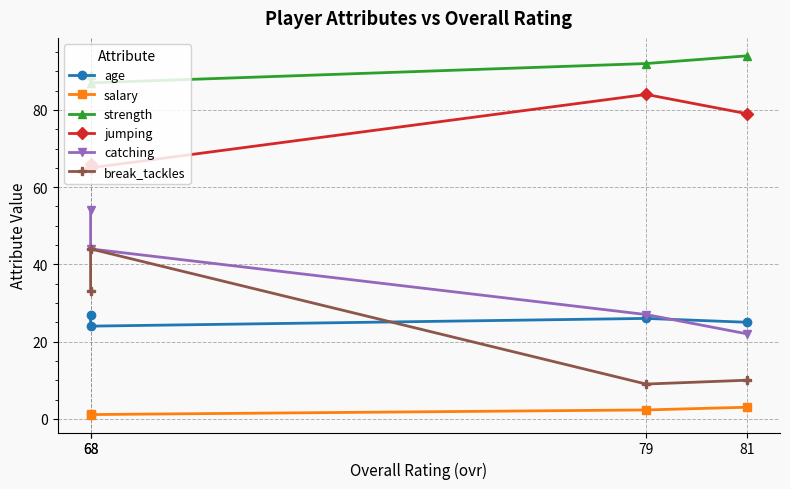

What is the sum of the salary values at 81 and 68?

4.2